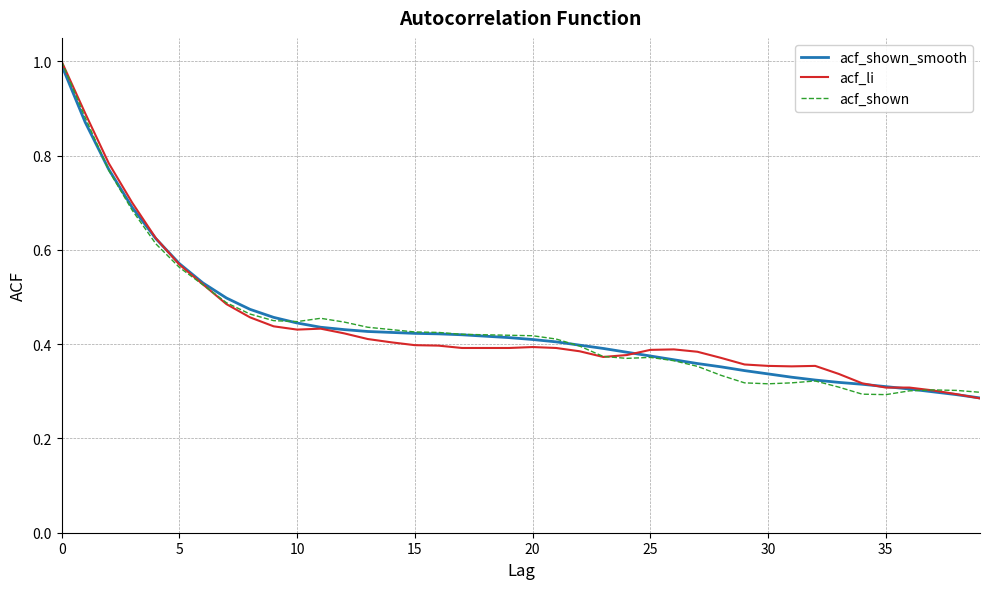

What is the maximum value for acf_shown?

1.0